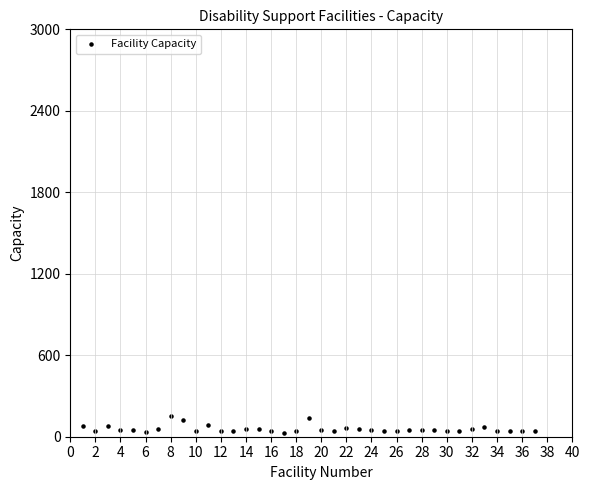

What is the range of X values (max minus min)?

36